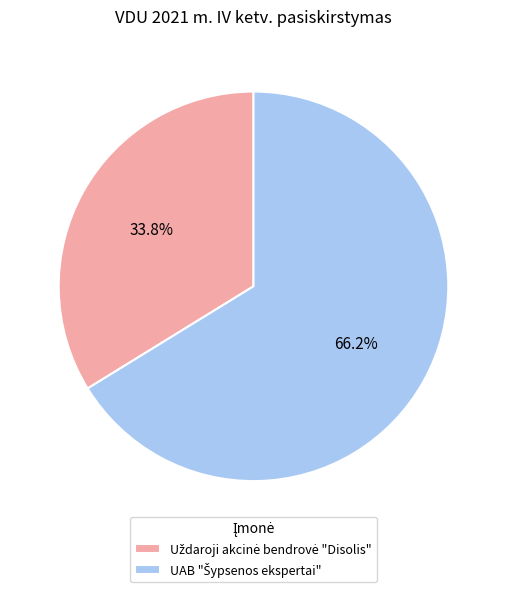

Does any single category account for the majority?

Yes